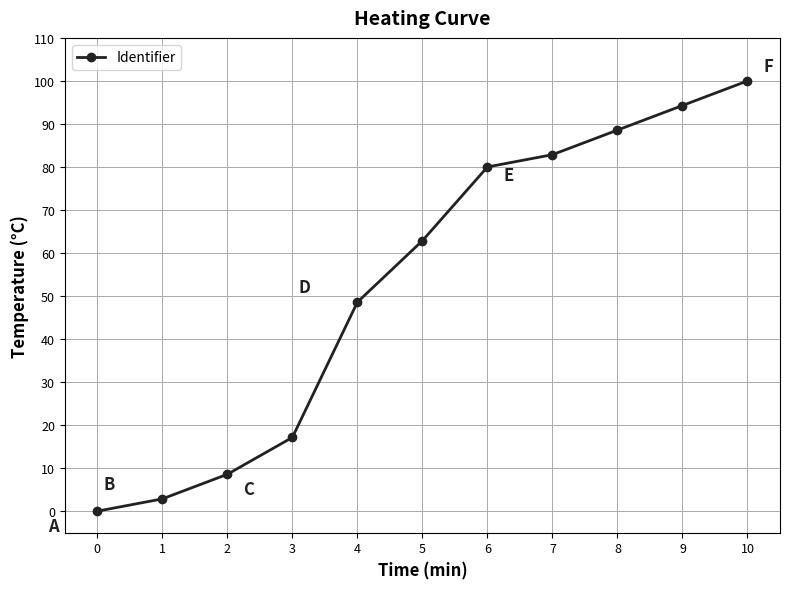

Between 9 and 5, which is larger?

9